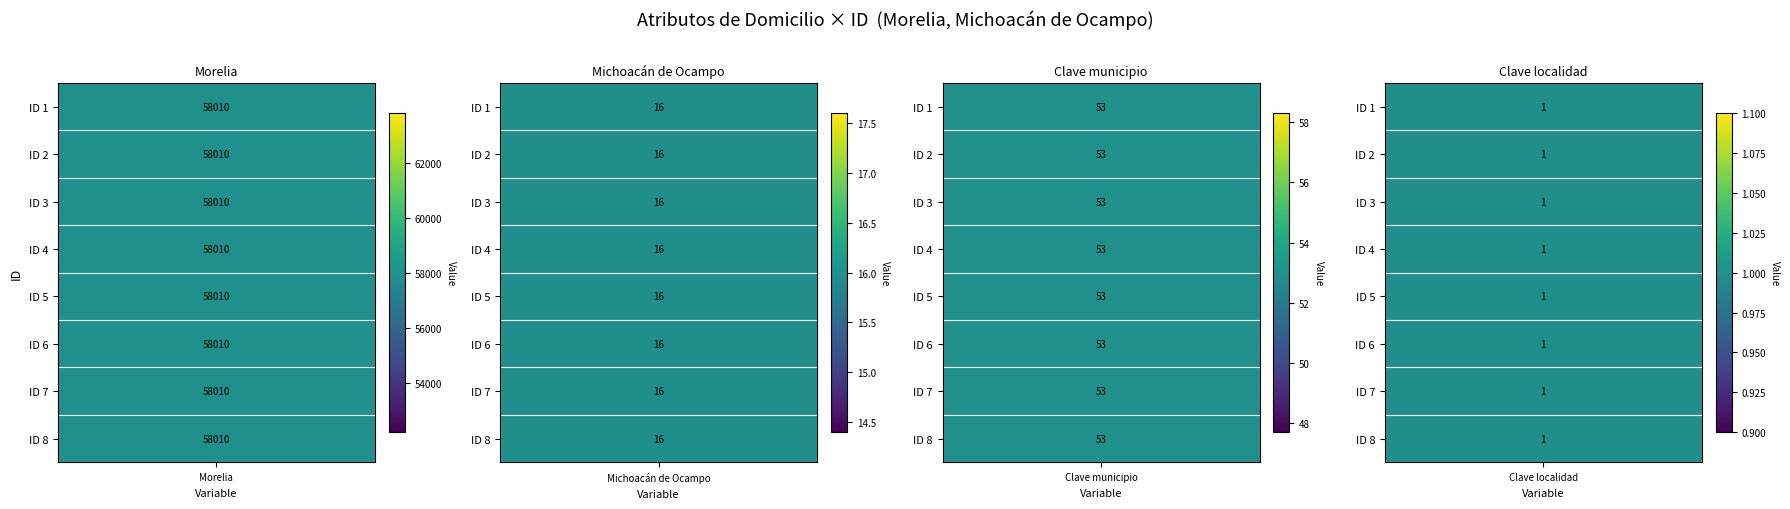

Reading right to left, transcribe all the data shown in this chart.

Morelia: 7=58010	6=58010	5=58010	4=58010	3=58010	2=58010	1=58010	0=58010
Michoacán de Ocampo: 7=16	6=16	5=16	4=16	3=16	2=16	1=16	0=16
Clave municipio: 7=53	6=53	5=53	4=53	3=53	2=53	1=53	0=53
Clave localidad: 7=1	6=1	5=1	4=1	3=1	2=1	1=1	0=1